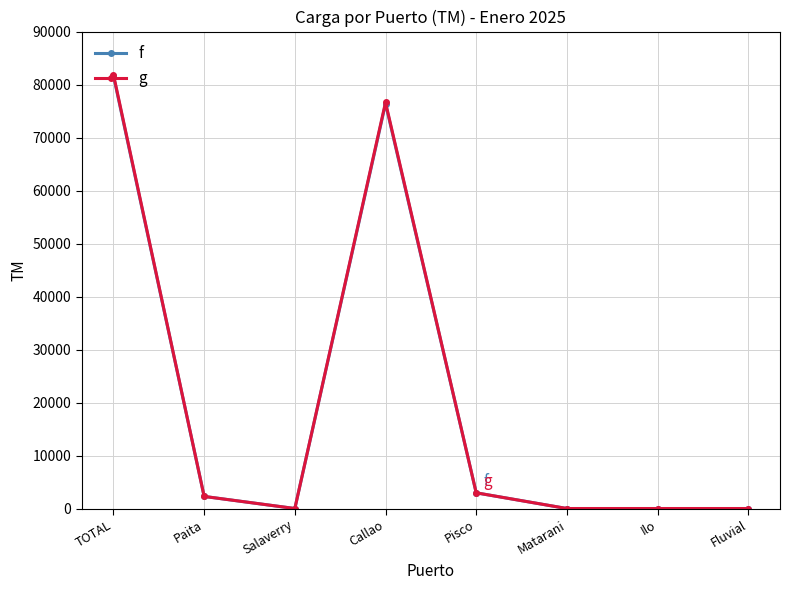

At which label is g closest to 40938?

Callao